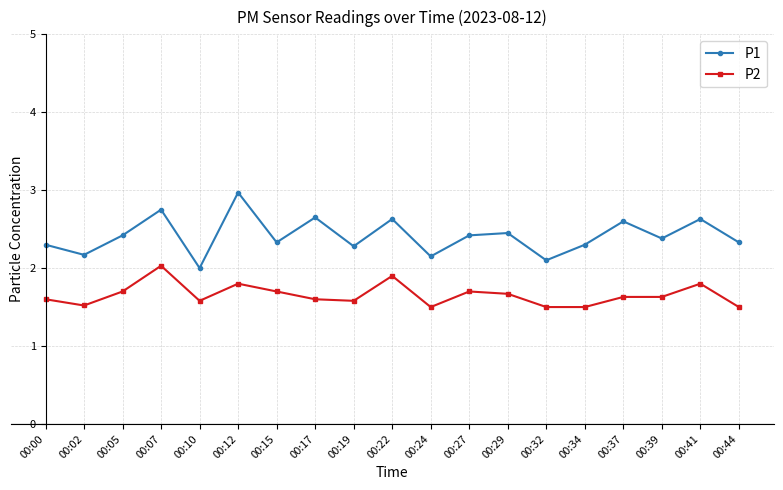

What is the lowest value of the P1 series?

2.0